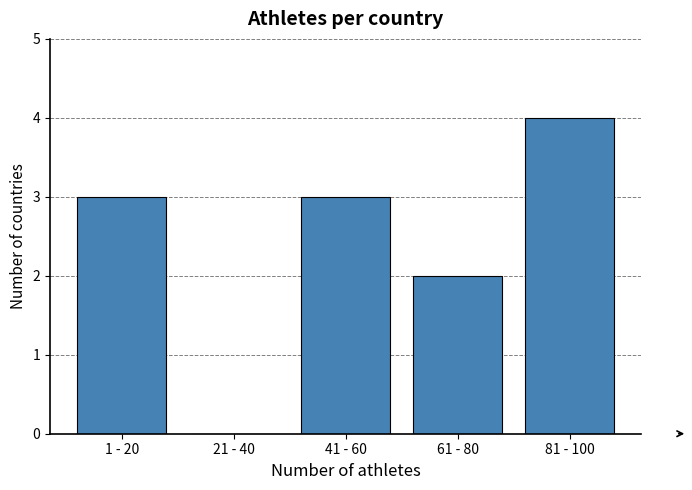

Reading right to left, list all the values displayed in this chart.

81 - 100=4	61 - 80=2	41 - 60=3	21 - 40=0	1 - 20=3